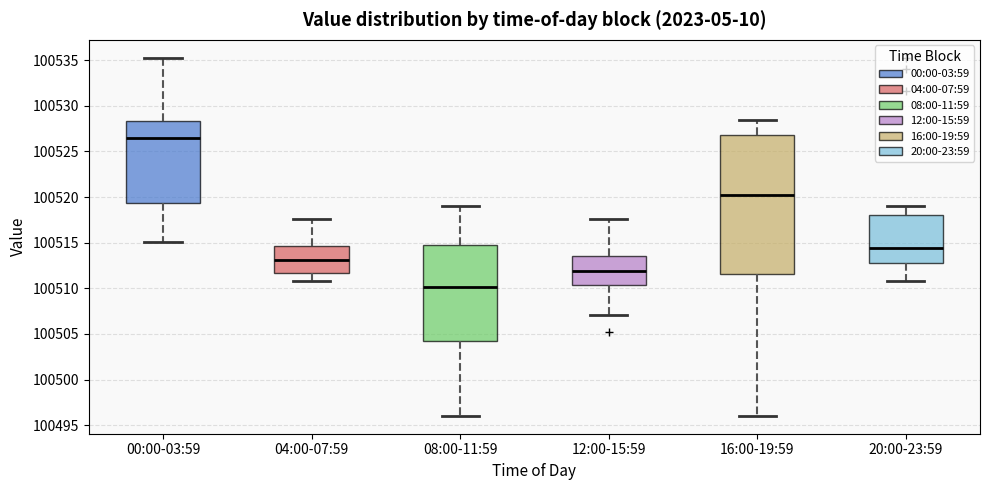

Which box's median line is the lowest?

08:00-11:59